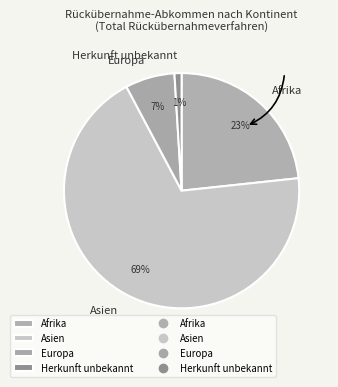

True or false: Herkunft unbekannt accounts for 11% of the total.

False